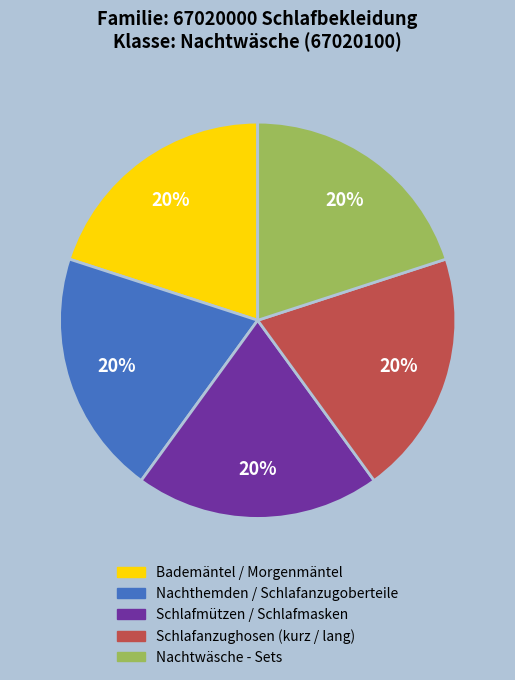

To the nearest percent, what is the combined percentage of Bademäntel / Morgenmäntel and Schlafmützen / Schlafmasken?

40%